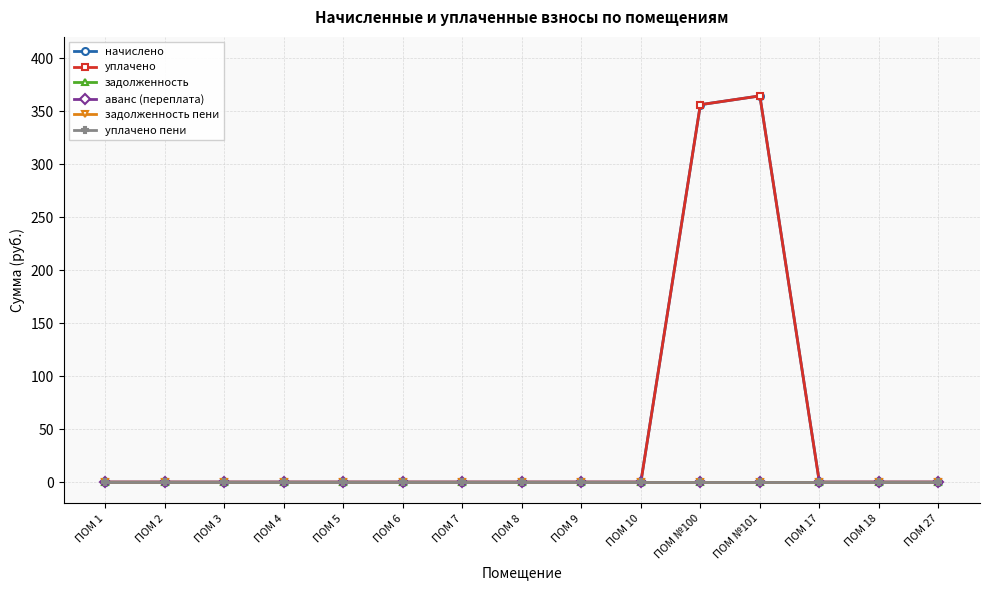

Reading left to right, what are all the values shown in this chart?

начислено: ПОМ 1=0.0	ПОМ 2=0.0	ПОМ 3=0.0	ПОМ 4=0.0	ПОМ 5=0.0	ПОМ 6=0.0	ПОМ 7=0.0	ПОМ 8=0.0	ПОМ 9=0.0	ПОМ 10=0.0	ПОМ №100=356.0	ПОМ №101=364.3	ПОМ 17=0.0	ПОМ 18=0.0	ПОМ 27=0.0
уплачено: ПОМ 1=0.0	ПОМ 2=0.0	ПОМ 3=0.0	ПОМ 4=0.0	ПОМ 5=0.0	ПОМ 6=0.0	ПОМ 7=0.0	ПОМ 8=0.0	ПОМ 9=0.0	ПОМ 10=0.0	ПОМ №100=356.0	ПОМ №101=364.3	ПОМ 17=0.0	ПОМ 18=0.0	ПОМ 27=0.0
задолженность: ПОМ 1=0.0	ПОМ 2=0.0	ПОМ 3=0.0	ПОМ 4=0.0	ПОМ 5=0.0	ПОМ 6=0.0	ПОМ 7=0.0	ПОМ 8=0.0	ПОМ 9=0.0	ПОМ 10=0.0	ПОМ №100=0.0	ПОМ №101=0.0	ПОМ 17=0.0	ПОМ 18=0.0	ПОМ 27=0.0
аванс (переплата): ПОМ 1=0.0	ПОМ 2=0.0	ПОМ 3=0.0	ПОМ 4=0.0	ПОМ 5=0.0	ПОМ 6=0.0	ПОМ 7=0.0	ПОМ 8=0.0	ПОМ 9=0.0	ПОМ 10=0.0	ПОМ №100=0.0	ПОМ №101=0.0	ПОМ 17=0.0	ПОМ 18=0.0	ПОМ 27=0.0
задолженность пени: ПОМ 1=0.0	ПОМ 2=0.0	ПОМ 3=0.0	ПОМ 4=0.0	ПОМ 5=0.0	ПОМ 6=0.0	ПОМ 7=0.0	ПОМ 8=0.0	ПОМ 9=0.0	ПОМ 10=0.0	ПОМ №100=0.0	ПОМ №101=0.0	ПОМ 17=0.0	ПОМ 18=0.0	ПОМ 27=0.0
уплачено пени: ПОМ 1=0.0	ПОМ 2=0.0	ПОМ 3=0.0	ПОМ 4=0.0	ПОМ 5=0.0	ПОМ 6=0.0	ПОМ 7=0.0	ПОМ 8=0.0	ПОМ 9=0.0	ПОМ 10=0.0	ПОМ №100=0.0	ПОМ №101=0.0	ПОМ 17=0.0	ПОМ 18=0.0	ПОМ 27=0.0